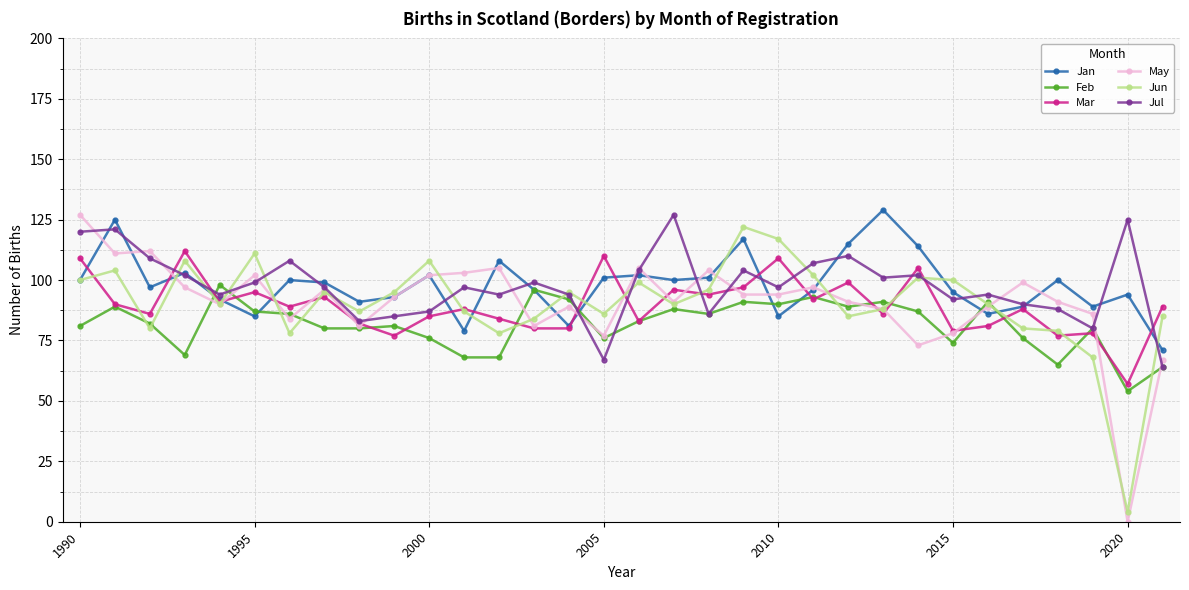

What is the value of the Jul point at the 14th from the left?

99